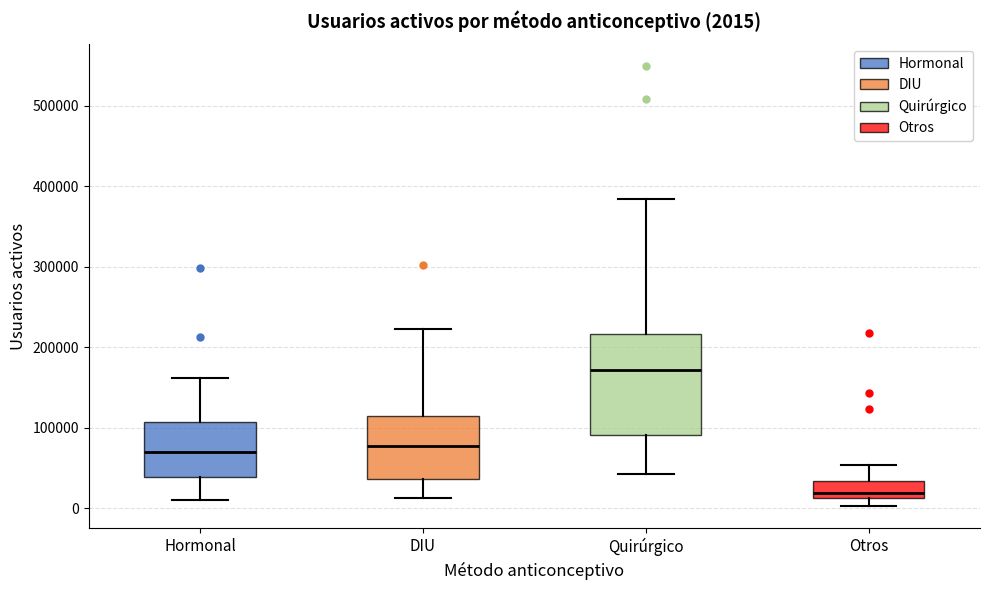

Which box is the tallest, from its lower edge to its upper edge?

Quirúrgico